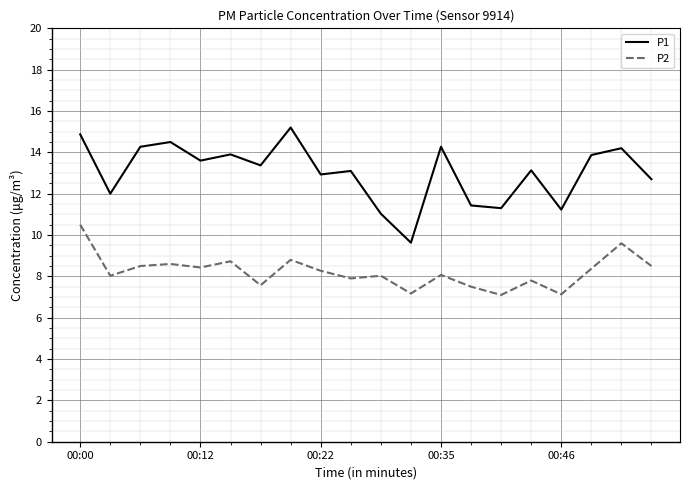

What is the difference between the maximum and minimum values in the P2 series?

3.4